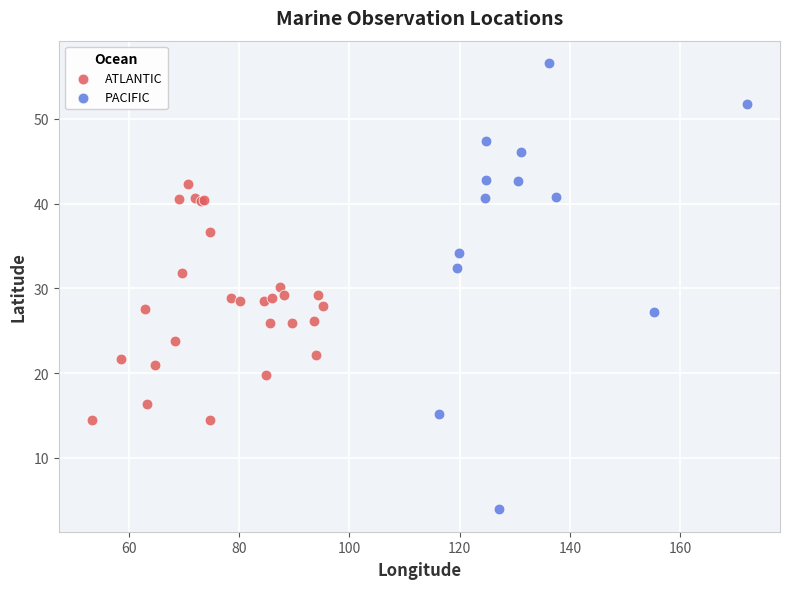

Which series contains the lowest Y value?

PACIFIC